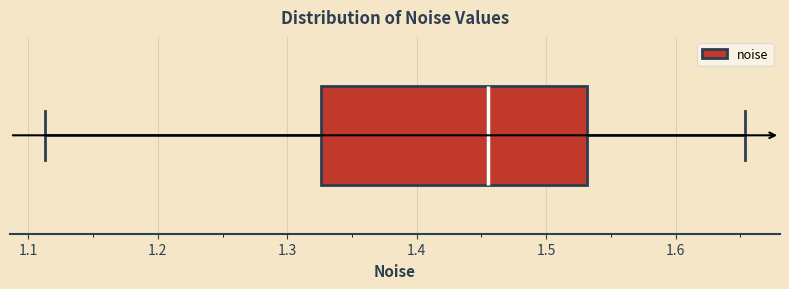

Read this box plot against the x-axis: the position of the median line, the range covered by the box, and the ends of both whiskers. The values are not printed on the chart, so give them approximately, as read against the axis.

median 1.46, box 1.33 to 1.53, whiskers 1.11 to 1.65